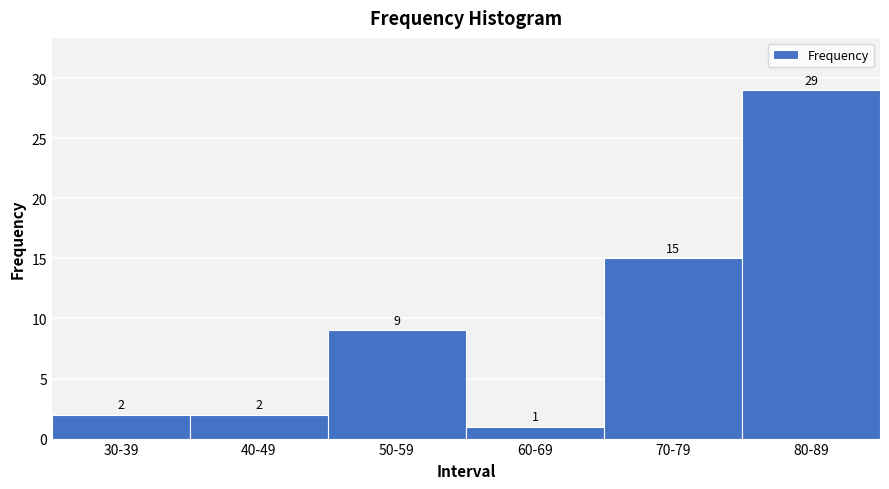

Reading left to right, list all the values displayed in this chart.

2	2	9	1	15	29